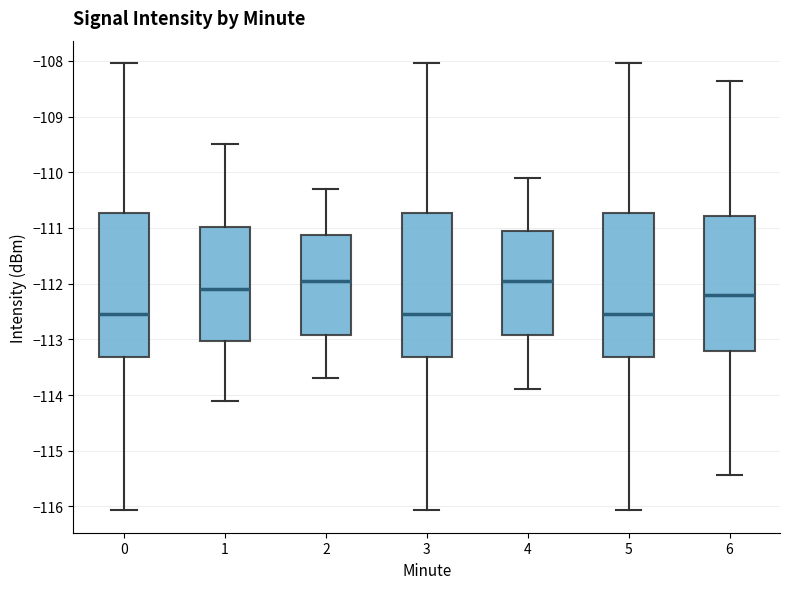

Reading left to right, transcribe this box plot: for each box, give where its median line is, the range the box spans, and where its two whiskers end, as read against the y-axis. The values are not printed on the chart, so give them approximately, as read against the axis.

0: median -112.5, box -113.3 to -110.7, whiskers -116.1 to -108.0
1: median -112.1, box -113.0 to -111.0, whiskers -114.1 to -109.5
2: median -111.9, box -112.9 to -111.1, whiskers -113.7 to -110.3
3: median -112.5, box -113.3 to -110.7, whiskers -116.1 to -108.0
4: median -111.9, box -112.9 to -111.0, whiskers -113.9 to -110.1
5: median -112.5, box -113.3 to -110.7, whiskers -116.1 to -108.0
6: median -112.2, box -113.2 to -110.8, whiskers -115.4 to -108.4